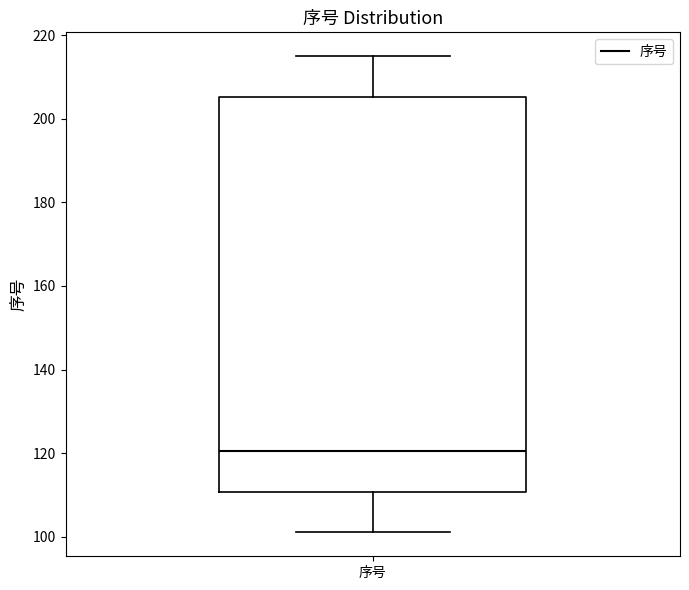

Transcribe this box plot: give where the median line is, the range the box spans, and where the two whiskers end, as read against the y-axis. The values are not printed on the chart, so give them approximately, as read against the axis.

median 120, box 110 to 206, whiskers 102 to 216